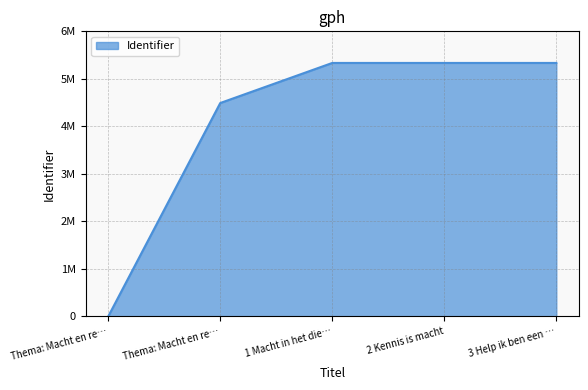

What is the label of the 4th point from the left?

2 Kennis is macht